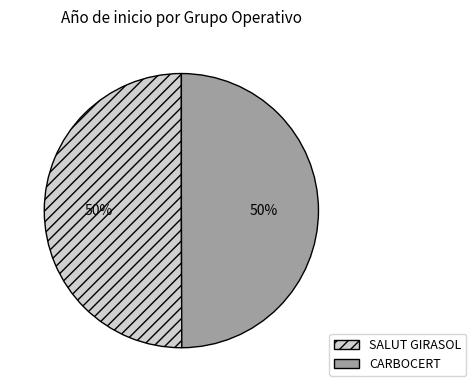

True or false: CARBOCERT accounts for 50% of the total.

True